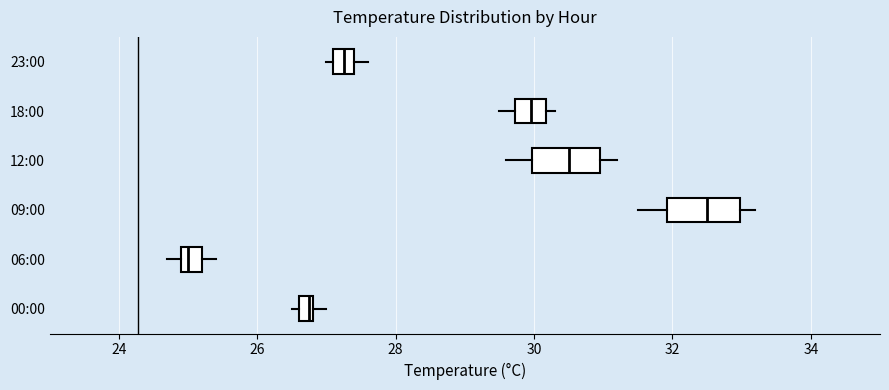

Which box's median line is the furthest to the left?

06:00